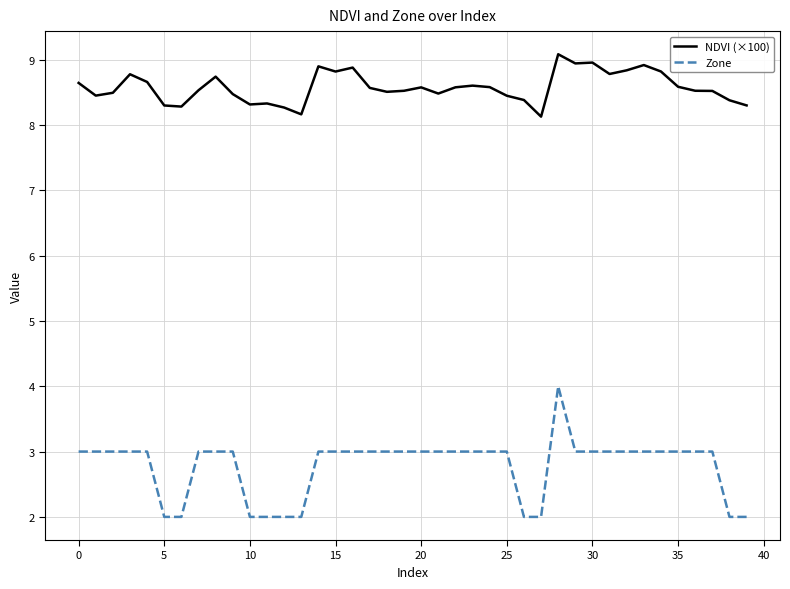

Which series has the largest total across all categories?

NDVI (×100)